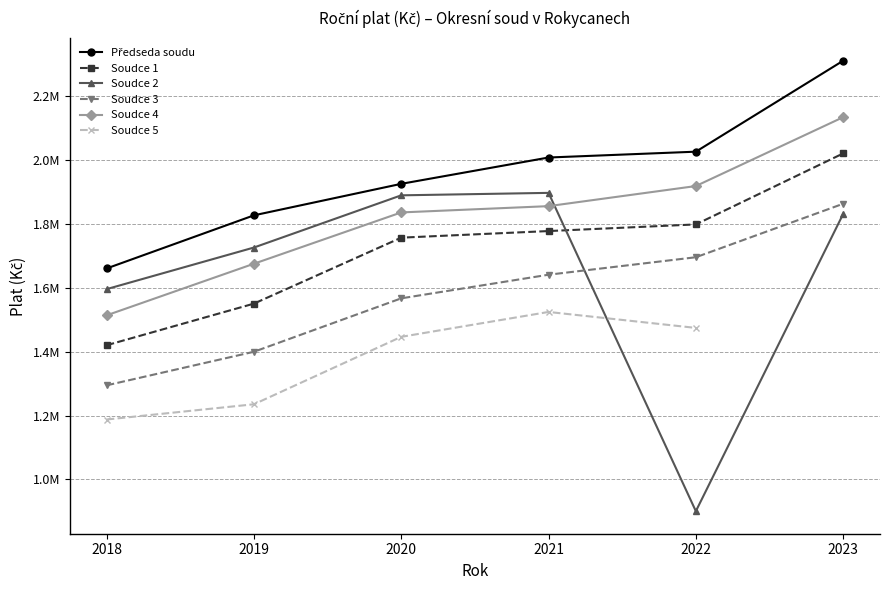

Which series has the widest spread of values?

Soudce 2